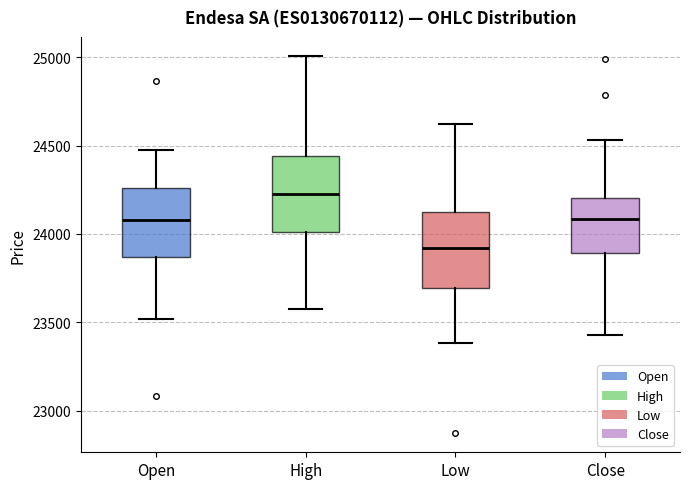

Reading left to right, read every box against the y-axis: the position of its median line, the range the box covers, and the ends of its whiskers. The values are not printed on the chart, so give them approximately, as read against the axis.

Open: median 24100, box 23850 to 24250, whiskers 23500 to 24450
High: median 24250, box 24000 to 24450, whiskers 23600 to 25000
Low: median 23900, box 23700 to 24100, whiskers 23400 to 24600
Close: median 24100, box 23900 to 24200, whiskers 23450 to 24550